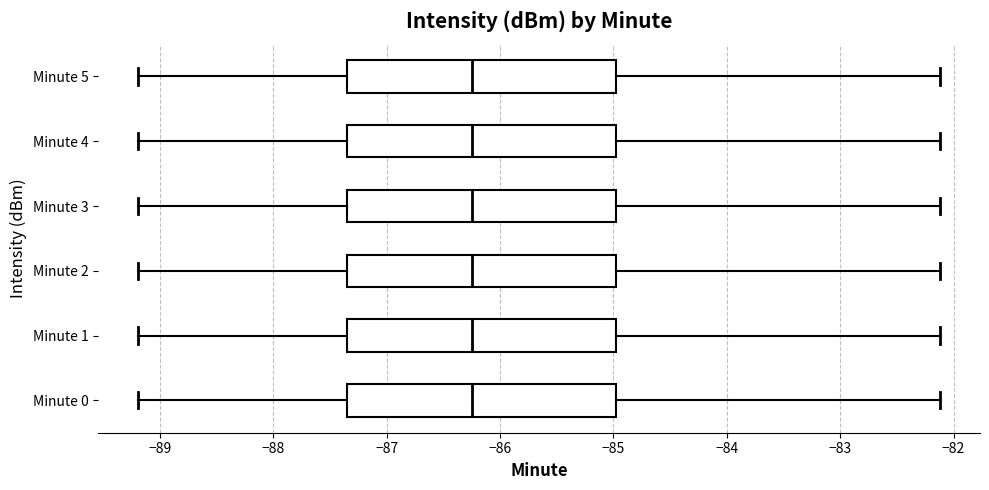

Where does the left whisker of the box for Minute 4 end on the x-axis? The values are not printed on the chart, so give them approximately, as read against the axis.

-89.2